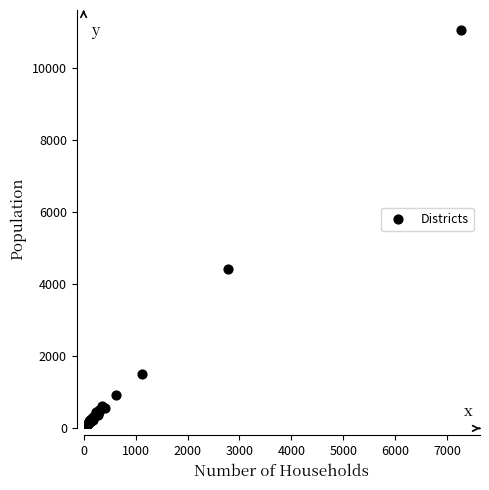

What Y value in the scatter plot is closest to 5571?

4439